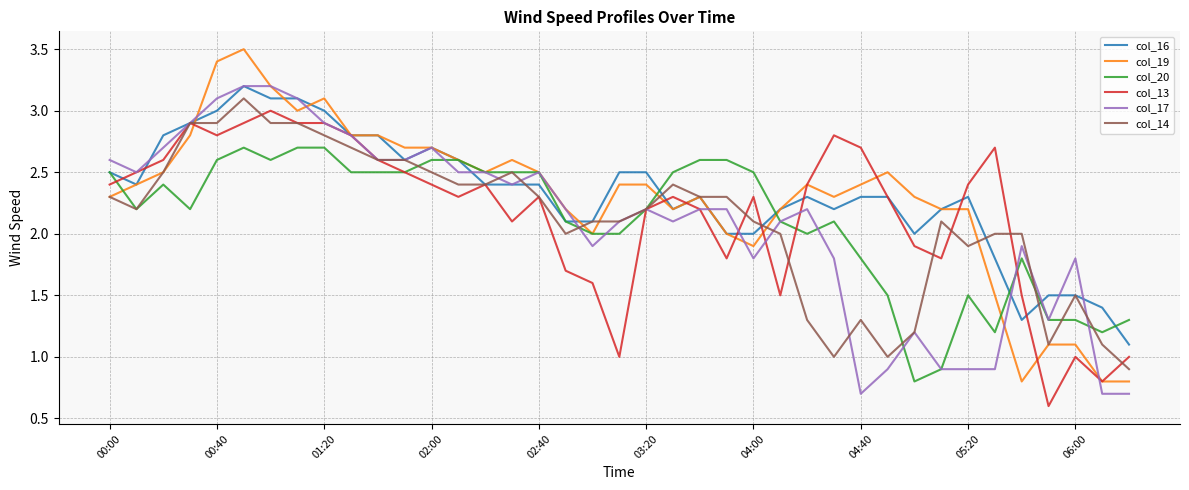

Which series has the widest spread of values?

col_19